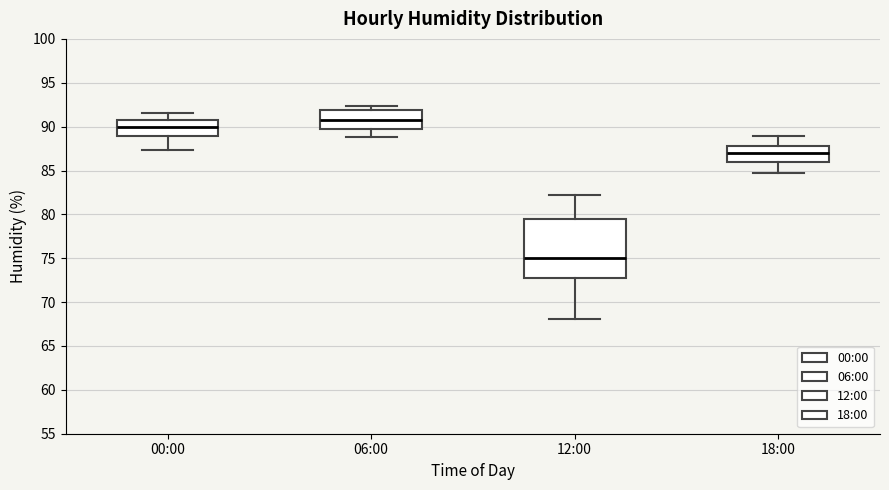

Which box is the tallest, from its lower edge to its upper edge?

12:00